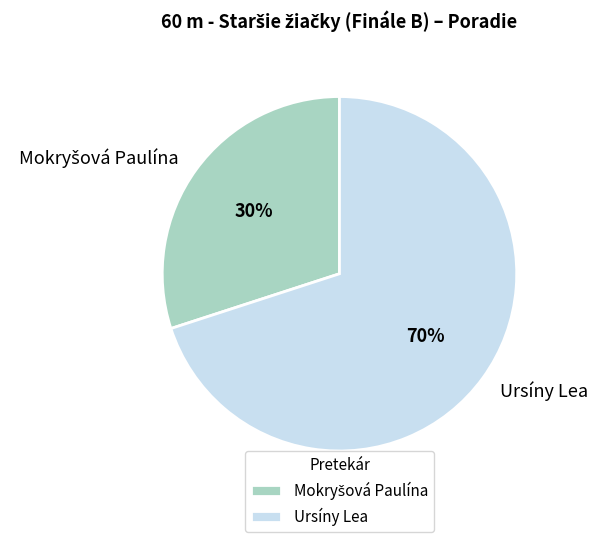

To the nearest percent, what percentage of the pie is Ursíny Lea?

70%